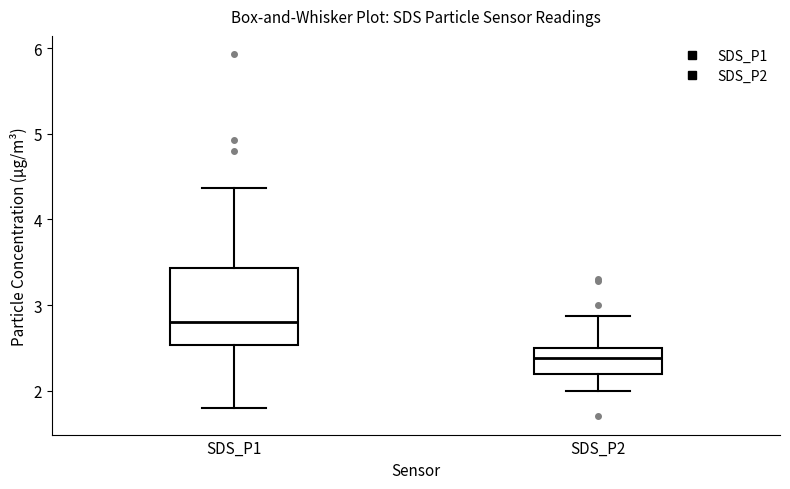

Reading left to right, read every box against the y-axis: the position of its median line, the range the box covers, and the ends of its whiskers. The values are not printed on the chart, so give them approximately, as read against the axis.

SDS_P1: median 2.8, box 2.5 to 3.4, whiskers 1.8 to 4.4
SDS_P2: median 2.4, box 2.2 to 2.5, whiskers 2.0 to 2.9